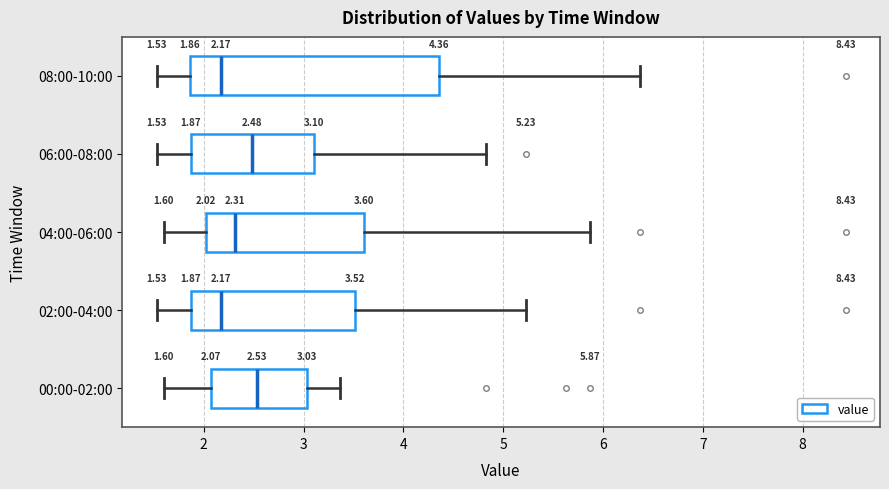

Which box is the widest, from its left edge to its right edge?

08:00-10:00